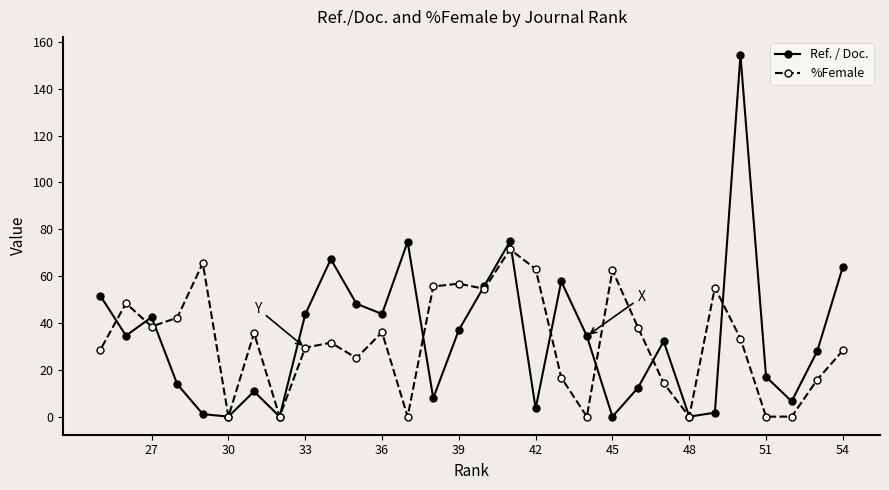

What is the total value across all series at 45?

62.5